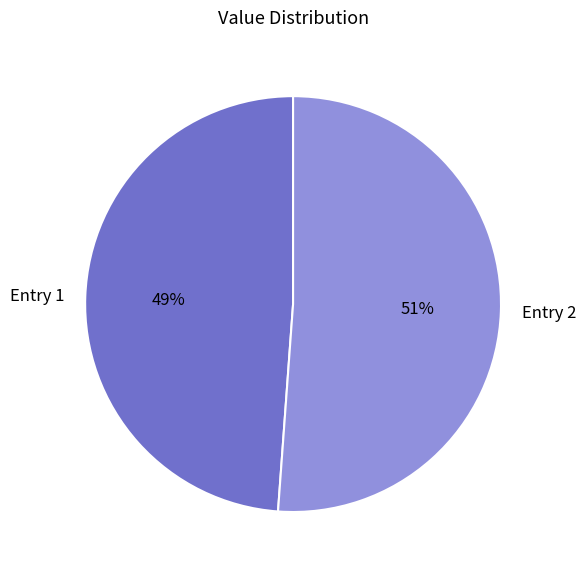

Count the number of slices in the pie.

2